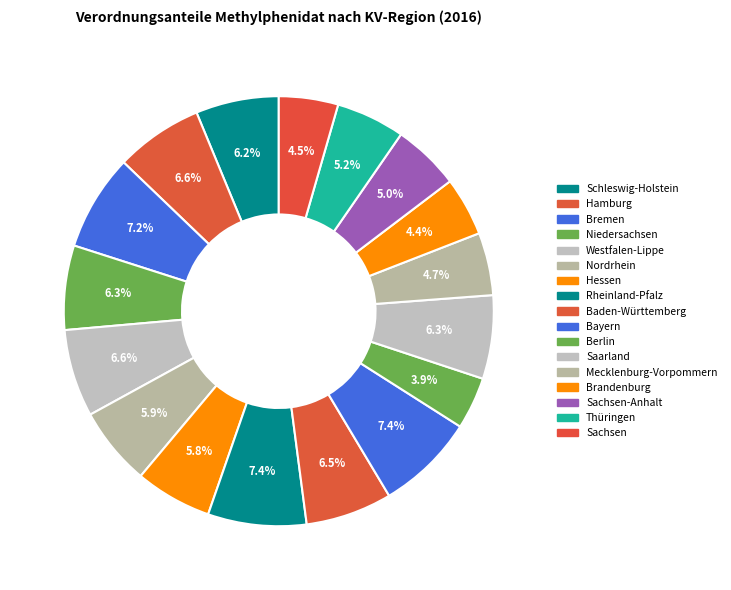

Rank the categories by value from highest to lowest.

Rheinland-Pfalz, Bayern, Bremen, Hamburg, Westfalen-Lippe, Baden-Württemberg, Niedersachsen, Saarland, Schleswig-Holstein, Nordrhein, Hessen, Thüringen, Sachsen-Anhalt, Mecklenburg-Vorpommern, Sachsen, Brandenburg, Berlin